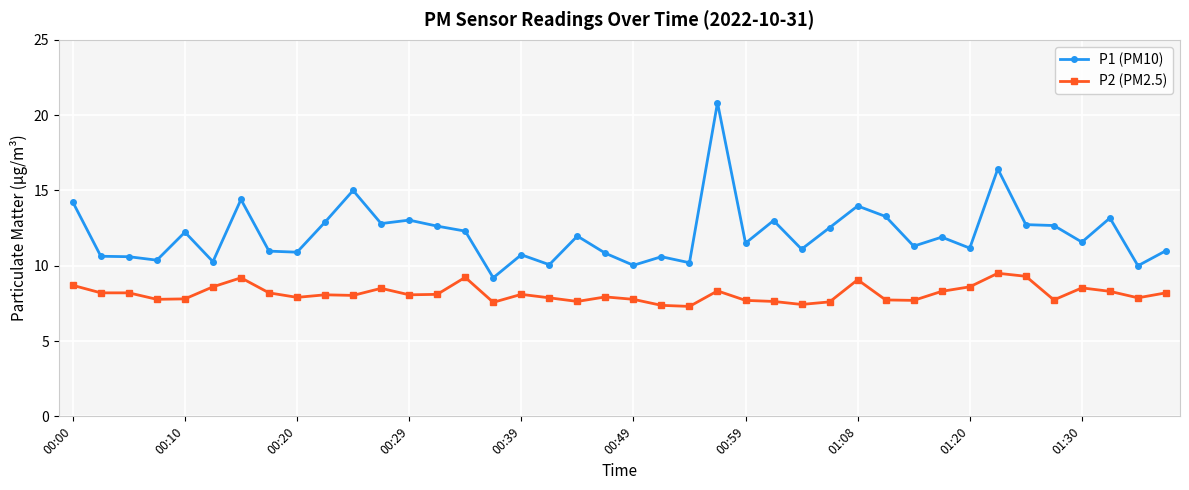

True or false: P2 (PM2.5) has more than 1 interior local peaks.

True